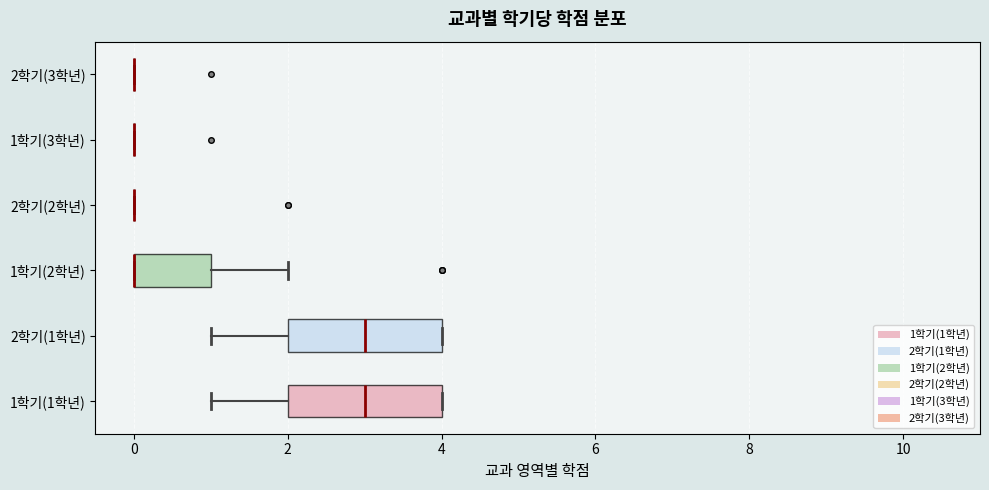

Reading bottom to top, transcribe this box plot: for each box, give where its median line is, the range the box spans, and where its two whiskers end, as read against the x-axis. The values are not printed on the chart, so give them approximately, as read against the axis.

1학기(1학년): median 3, box 2 to 4, whiskers 1 to 4
2학기(1학년): median 3, box 2 to 4, whiskers 1 to 4
1학기(2학년): median 0 (drawn on the box's left edge), box 0 to 1, whiskers 0 to 2
2학기(2학년): box collapsed to a line at 0, whiskers 0 to 0
1학기(3학년): box collapsed to a line at 0, whiskers 0 to 0
2학기(3학년): box collapsed to a line at 0, whiskers 0 to 0